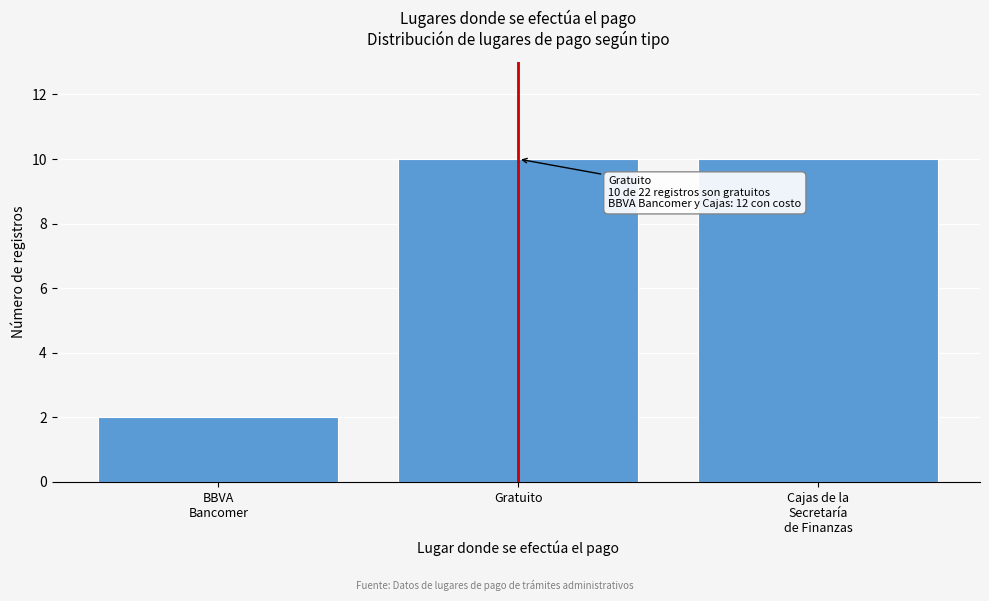

Reading left to right, extract all data points from this chart.

2	10	10